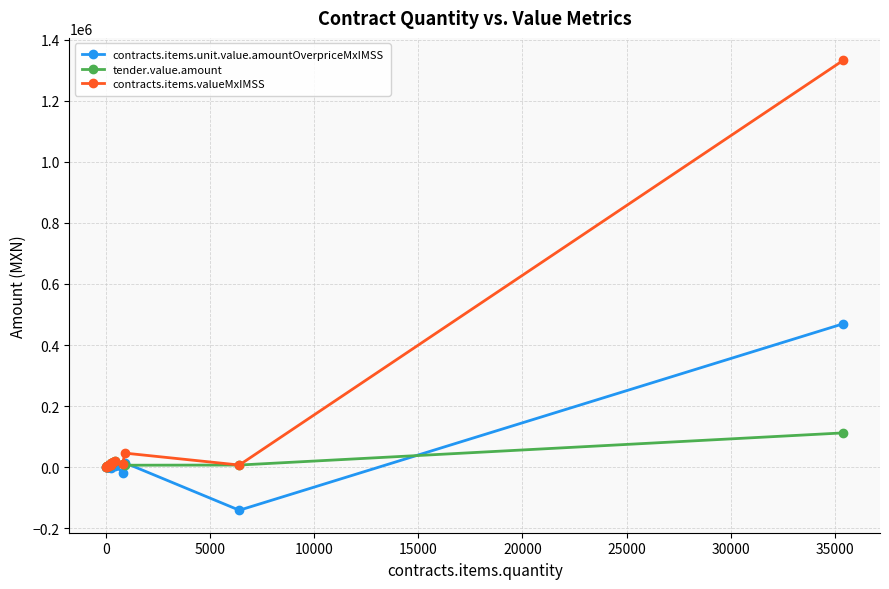

In contracts.items.unit.value.amountOverpriceMxIMSS, how many points are lower than both neighbors (excluding endpoints)?

6